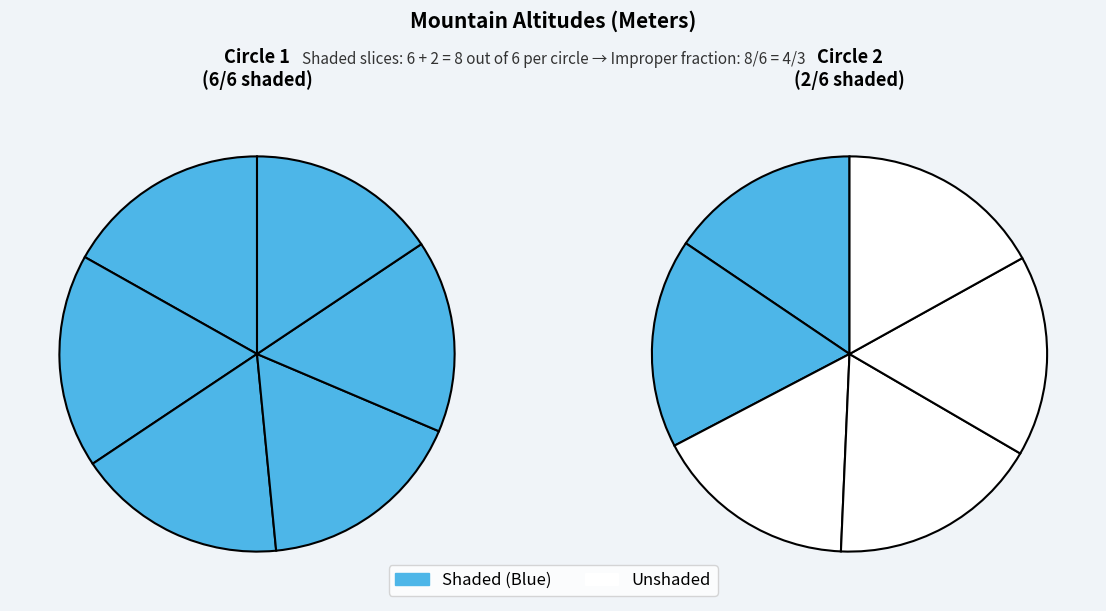

How many segments does this pie chart have?

6